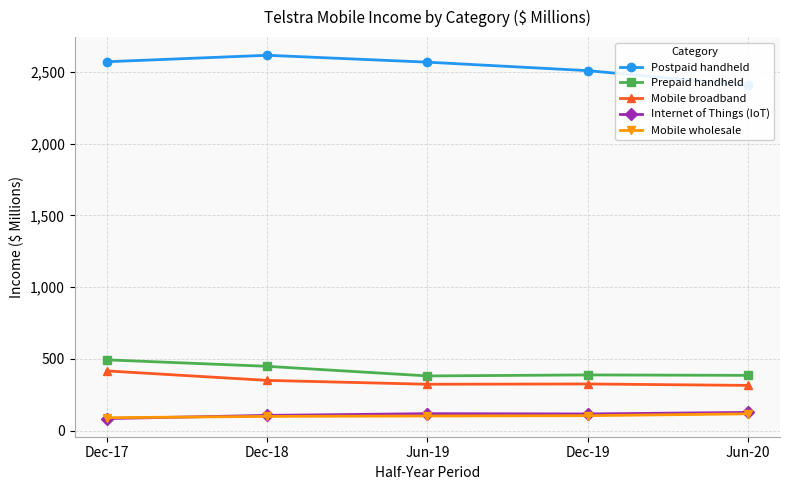

What is the total value across all series at Jun-19?

3491